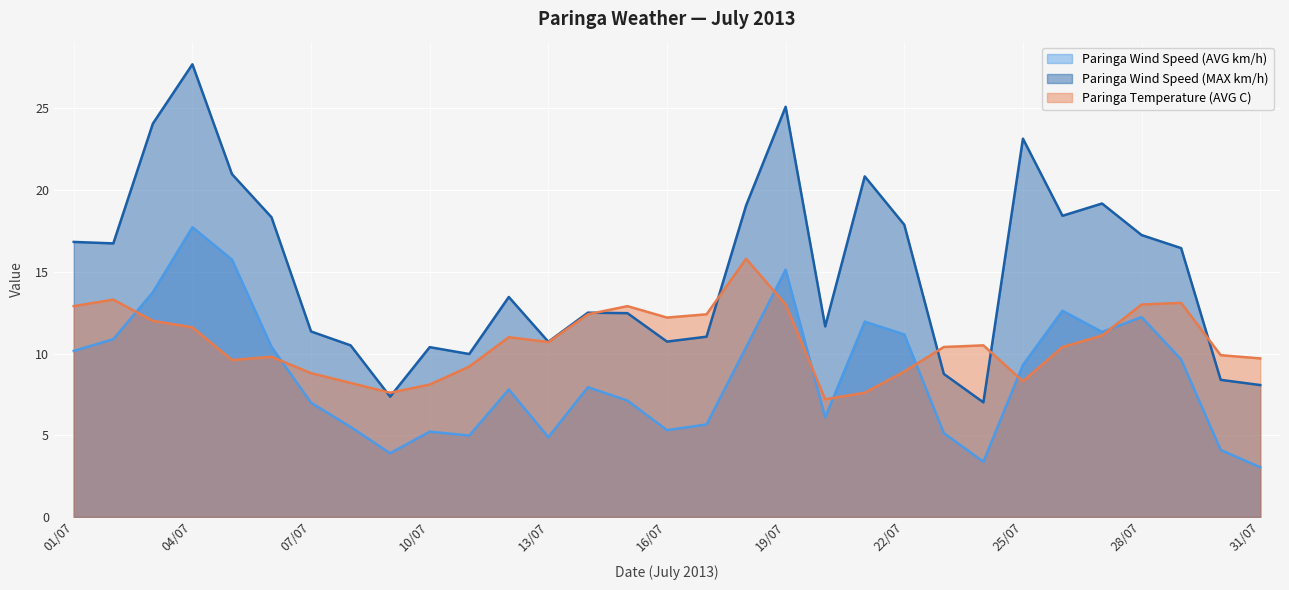

Where do Paringa Wind Speed (MAX km/h) and Paringa Temperature (AVG C) first cross each other?

08/07 and 09/07